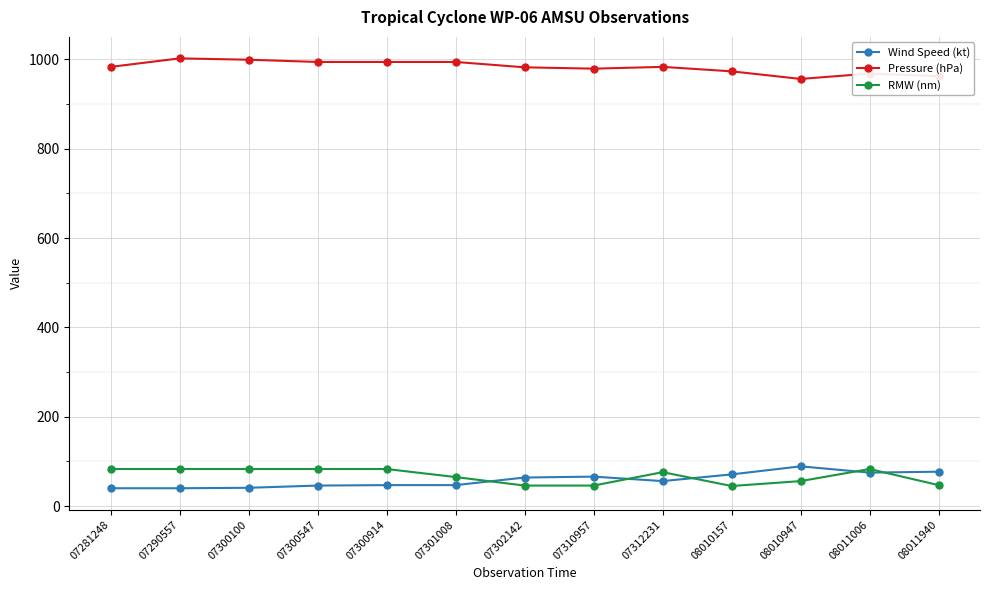

True or false: Pressure (hPa) and Wind Speed (kt) cross at least once.

False